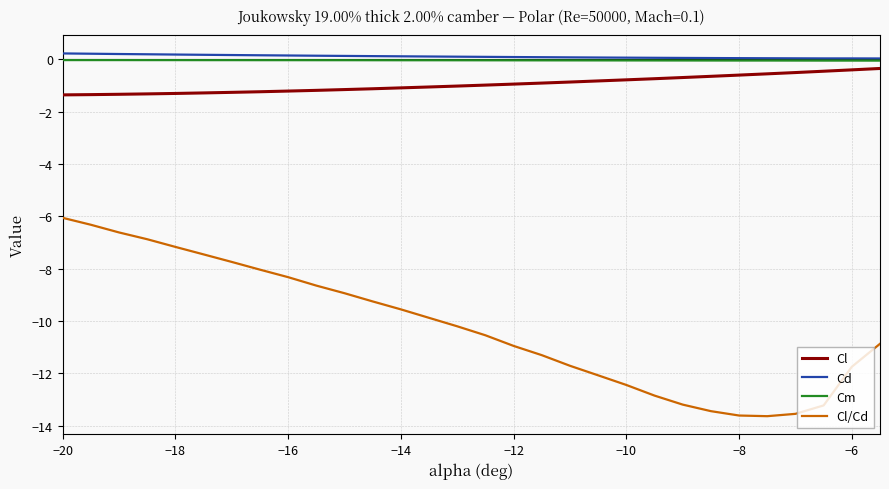

What is the minimum value for Cl?

-1.4